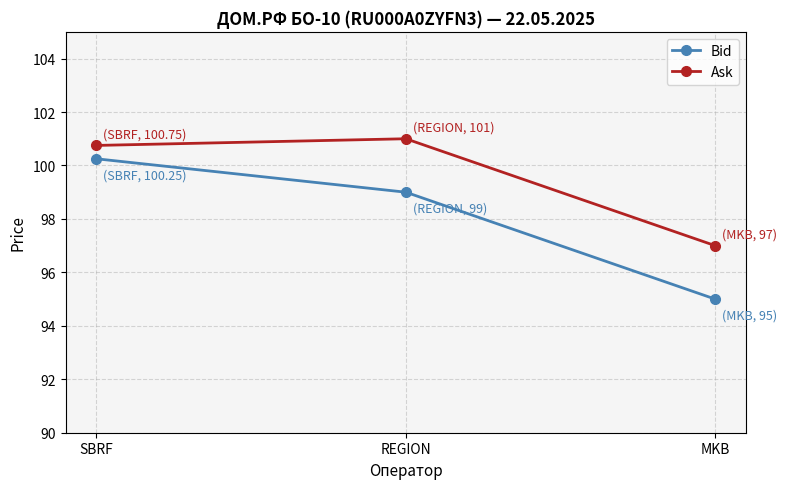

List the series in order of their peak value, highest first.

Ask, Bid